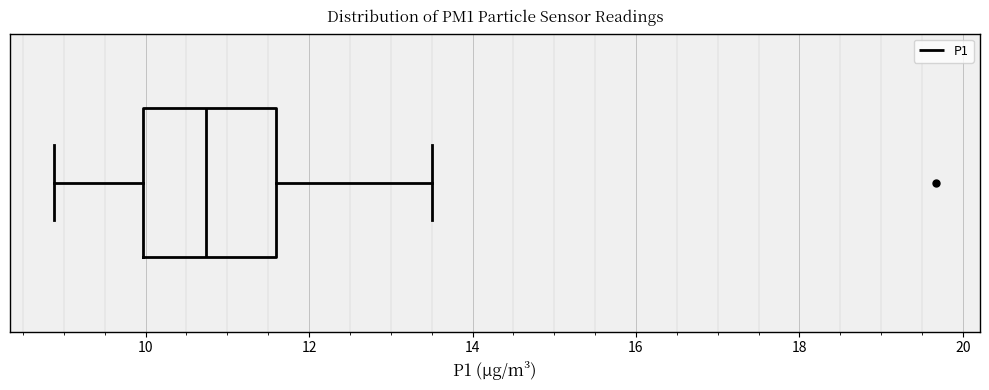

Transcribe this box plot: give where the median line is, the range the box spans, and where the two whiskers end, as read against the x-axis. The values are not printed on the chart, so give them approximately, as read against the axis.

median 10.8, box 10.0 to 11.6, whiskers 8.8 to 13.6